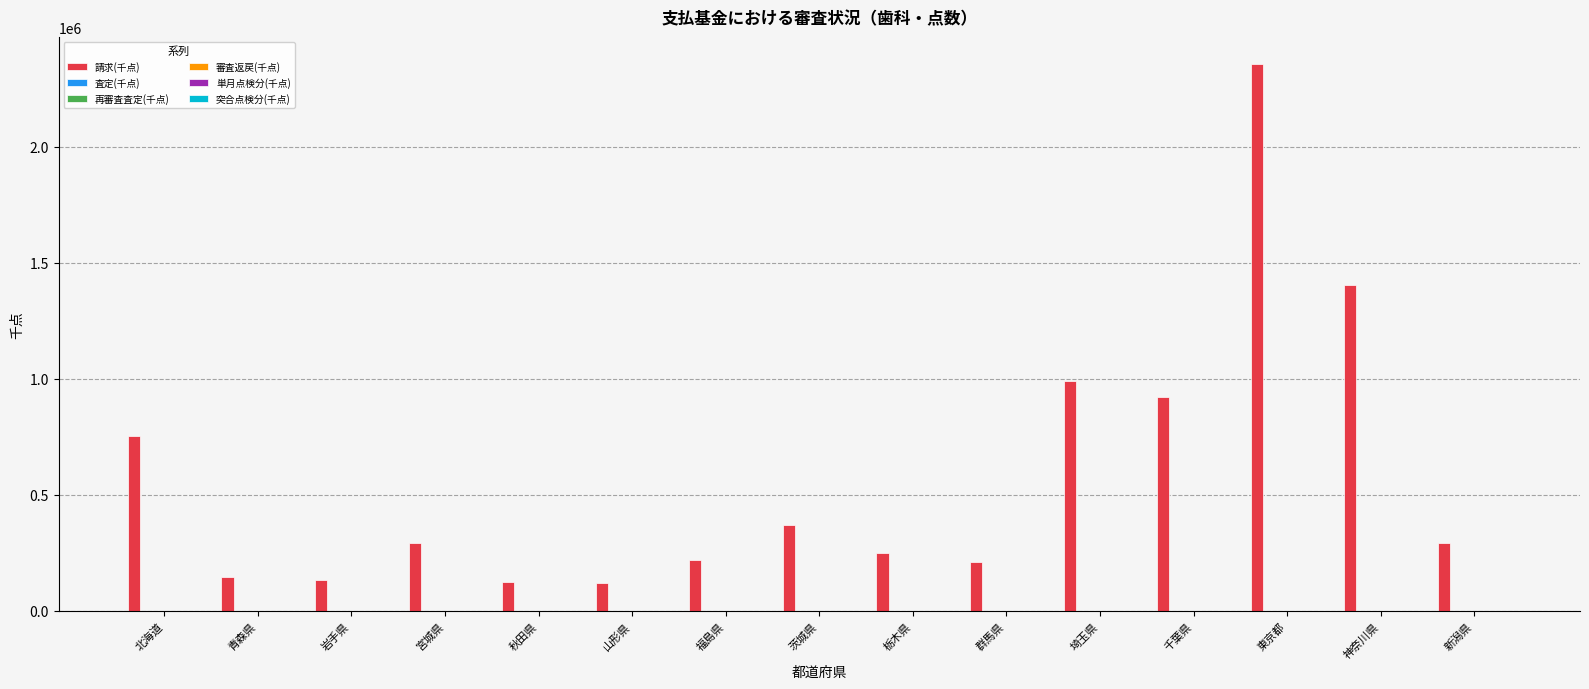

What is the greatest value displayed?

2356868.5